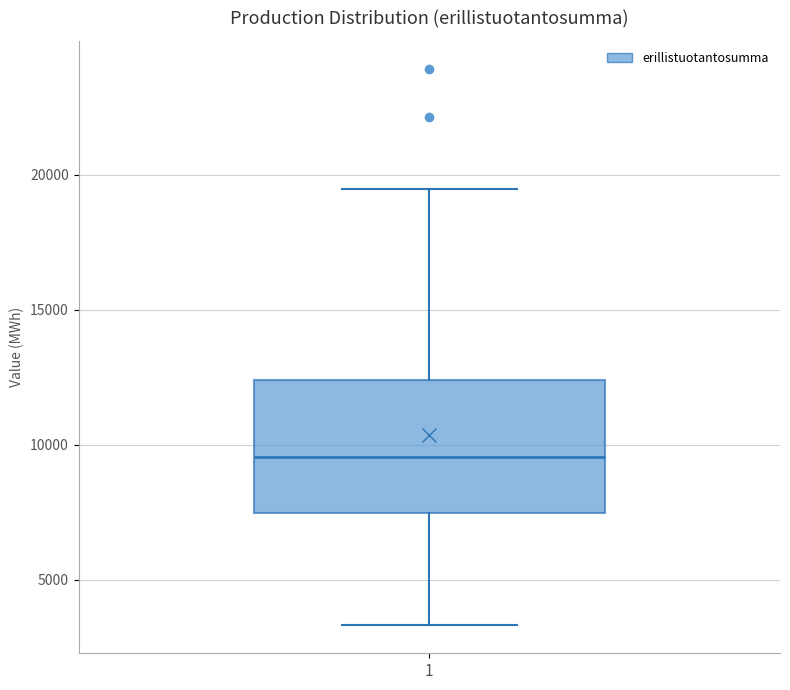

Transcribe this box plot: give where the median line is, the range the box spans, and where the two whiskers end, as read against the y-axis. The values are not printed on the chart, so give them approximately, as read against the axis.

median 9500, box 7500 to 12500, whiskers 3500 to 19500